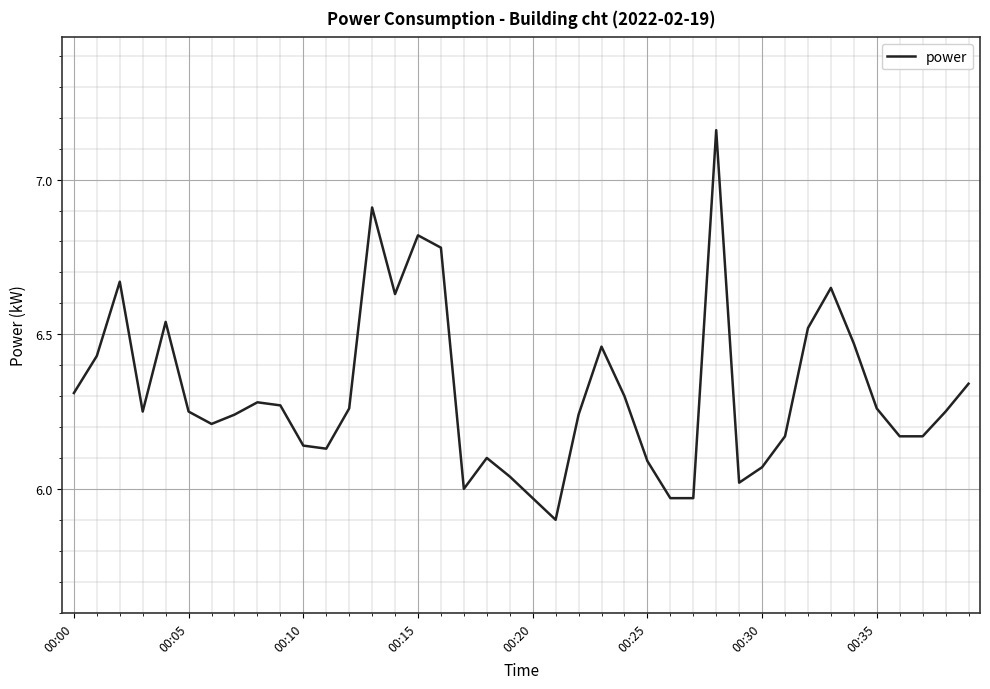

What is the difference between the second highest and second lowest values?

0.9